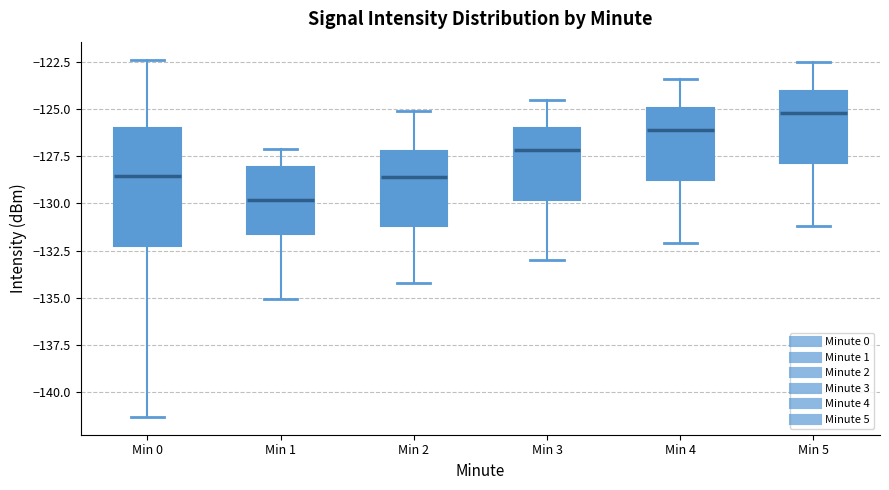

Where is the upper edge of the box for Min 4 on the y-axis? The values are not printed on the chart, so give them approximately, as read against the axis.

-125.0